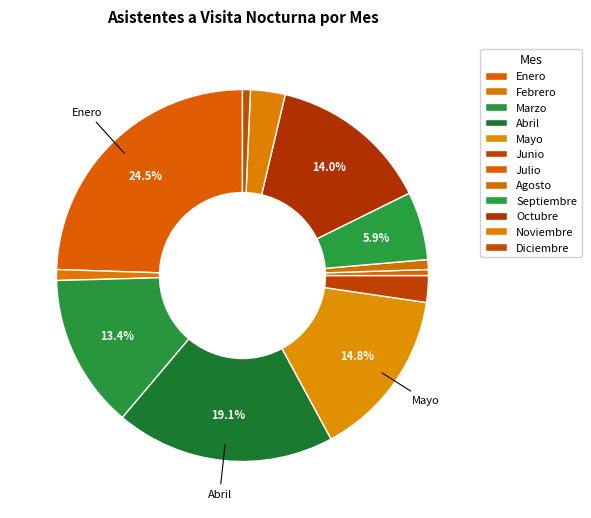

Which has a higher value, Septiembre or Noviembre?

Septiembre